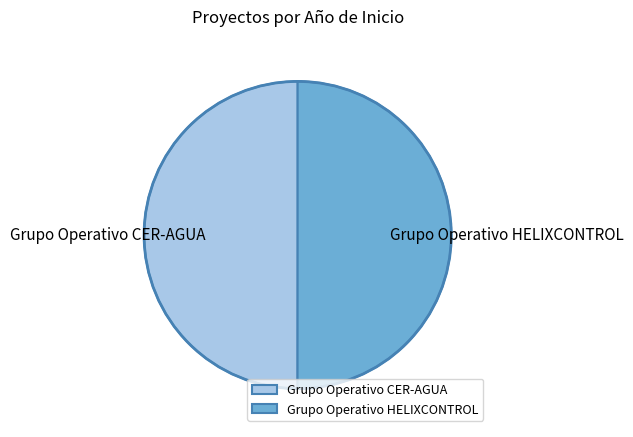

Is the sum of Grupo Operativo CER-AGUA and Grupo Operativo HELIXCONTROL greater than half?

Yes